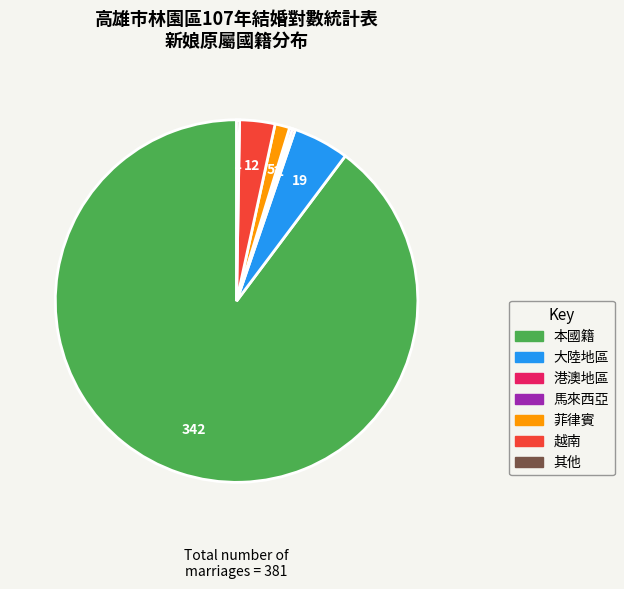

The 越南 slice represents 3% of the pie. True or false?

True